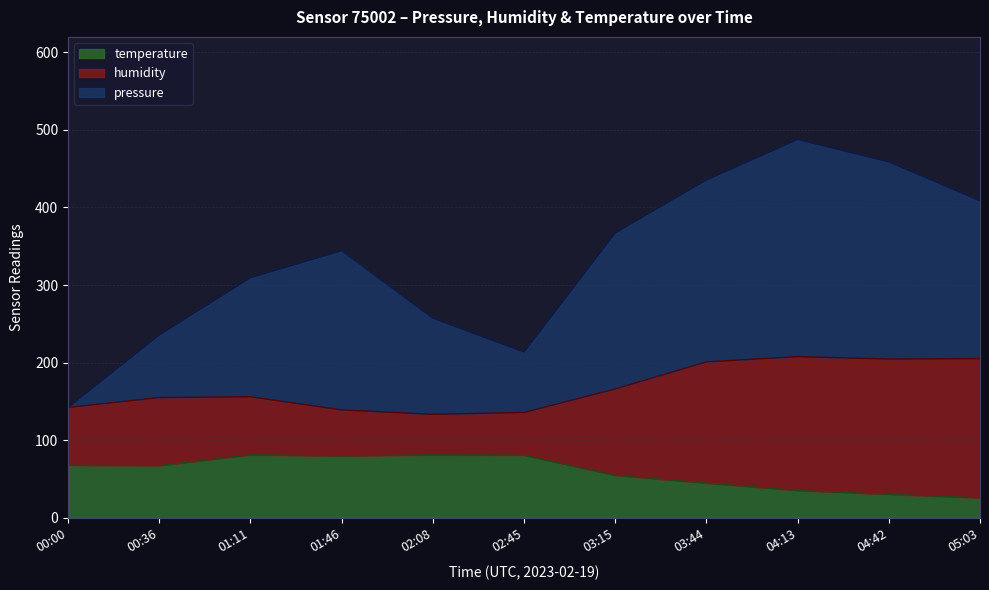

What are all the series names shown in the legend?

temperature, humidity, pressure